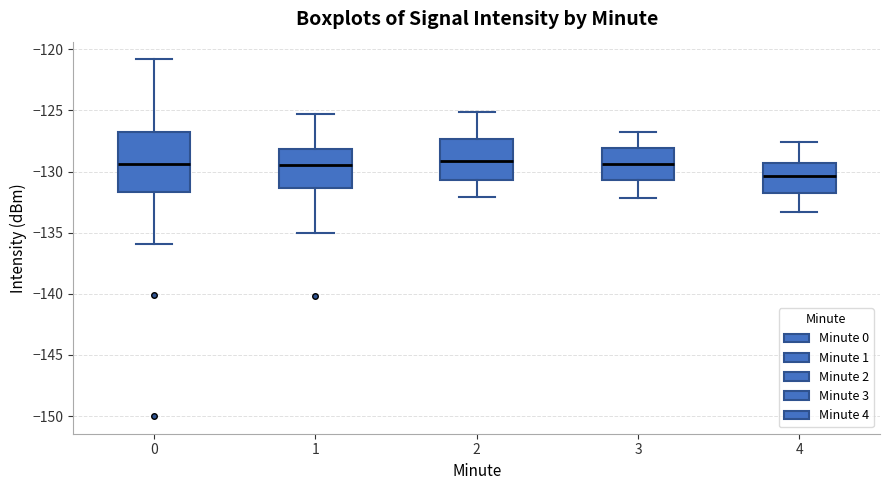

Reading left to right, read every box against the y-axis: the position of its median line, the range the box covers, and the ends of its whiskers. The values are not printed on the chart, so give them approximately, as read against the axis.

0: median -129.5, box -131.5 to -127.0, whiskers -136.0 to -121.0
1: median -129.5, box -131.5 to -128.0, whiskers -135.0 to -125.5
2: median -129.0, box -130.5 to -127.5, whiskers -132.0 to -125.0
3: median -129.5, box -130.5 to -128.0, whiskers -132.0 to -127.0
4: median -130.5, box -132.0 to -129.5, whiskers -133.5 to -127.5